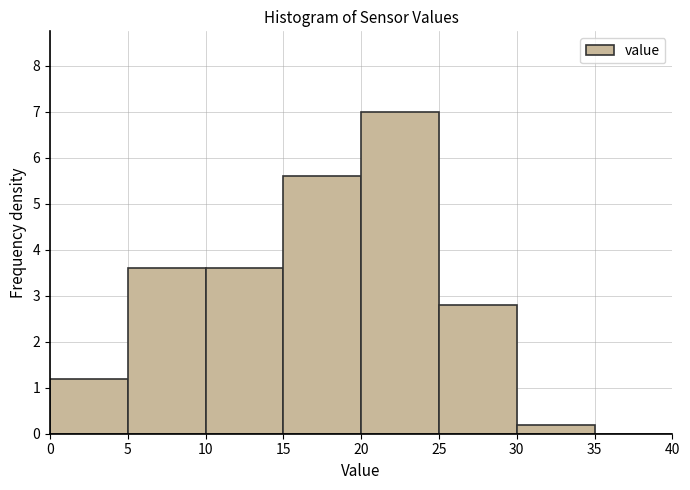

What is the height of the bar covering 5 to 10 on the x-axis? The values are not printed on the chart, so give them approximately, as read against the axis.

3.6